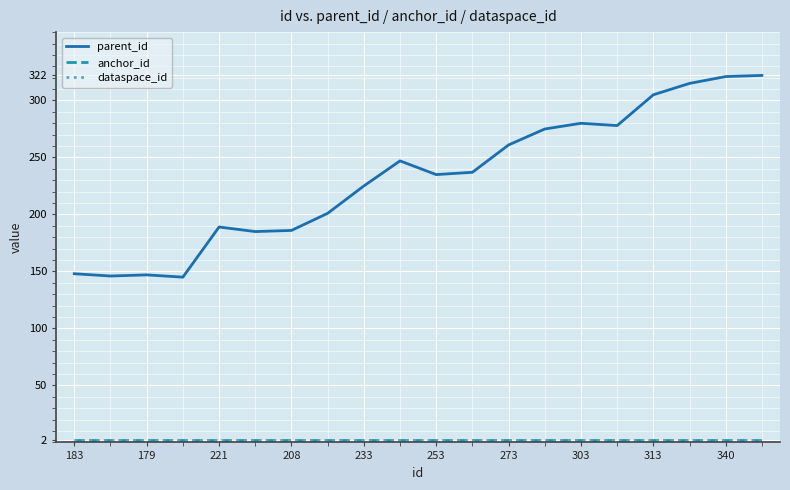

What are all the series names shown in the legend?

parent_id, anchor_id, dataspace_id